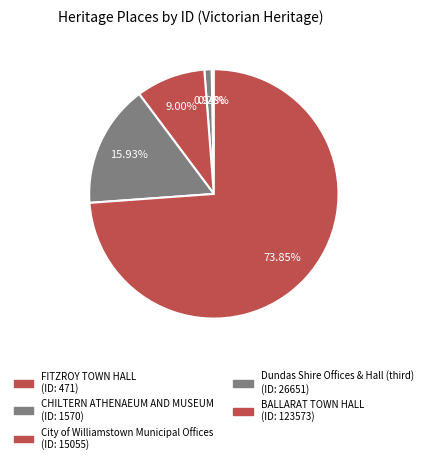

The BALLARAT TOWN HALL slice represents 74% of the pie. True or false?

True